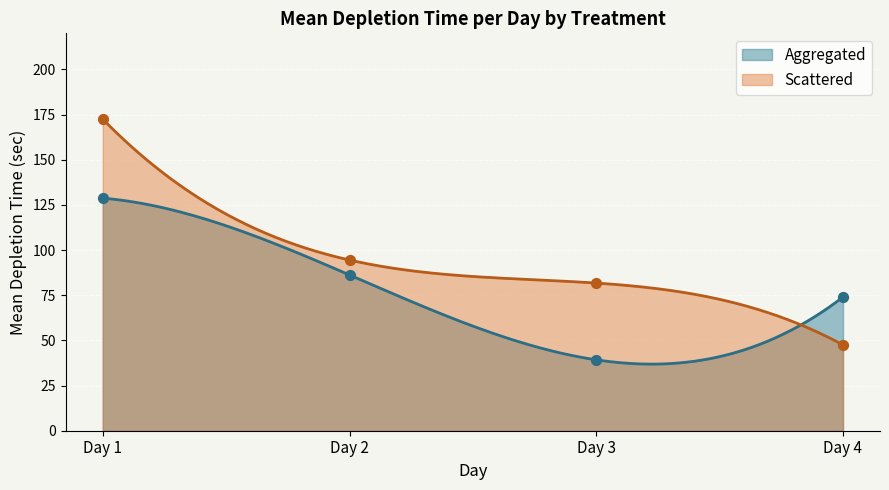

Which series contains the lowest Y value?

Aggregated